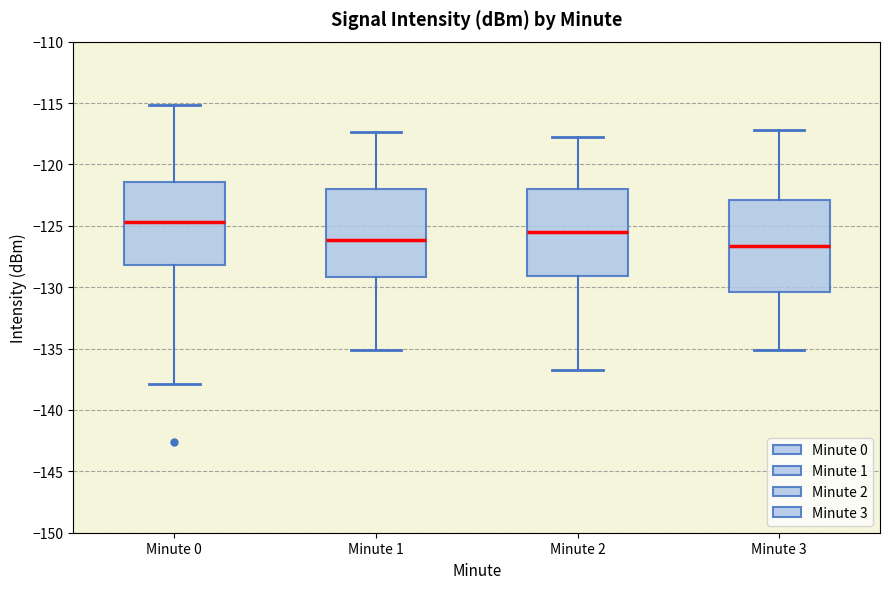

Where is the upper edge of the box for Minute 0 on the y-axis? The values are not printed on the chart, so give them approximately, as read against the axis.

-121.5